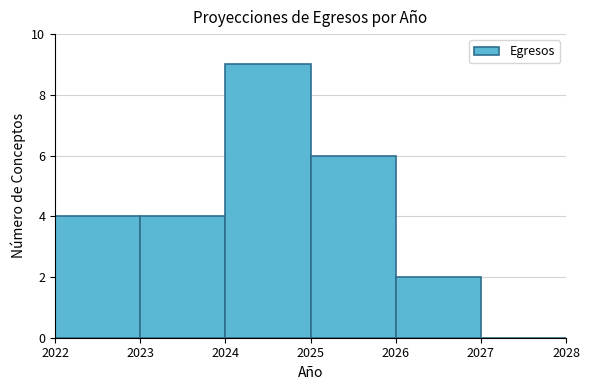

Reading left to right, transcribe this chart: for each bar, give the range it covers on the x-axis and its height. The values are not printed on the chart, so give them approximately, as read against the axis.

2022 to 2023: 4
2023 to 2024: 4
2024 to 2025: 9
2025 to 2026: 6
2026 to 2027: 2
2027 to 2028: 0